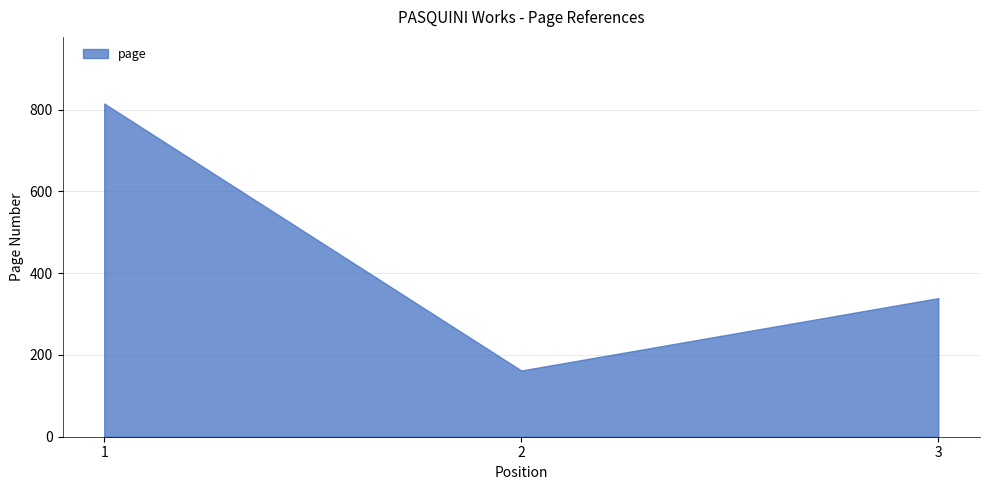

Reading left to right, list all the values displayed in this chart.

815	162	339